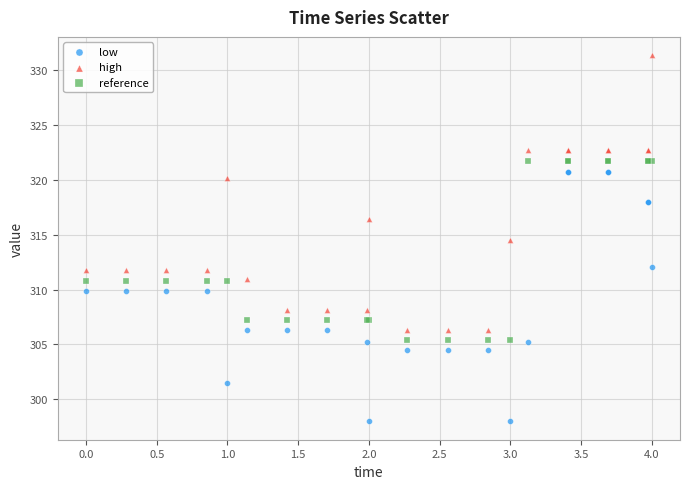

Which series has the widest spread of Y values?

high